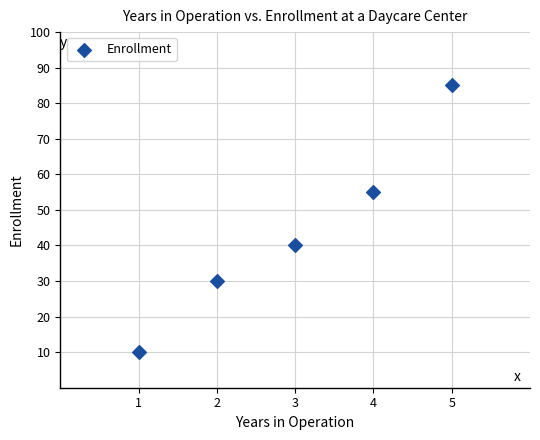

What is the average Y value?

44